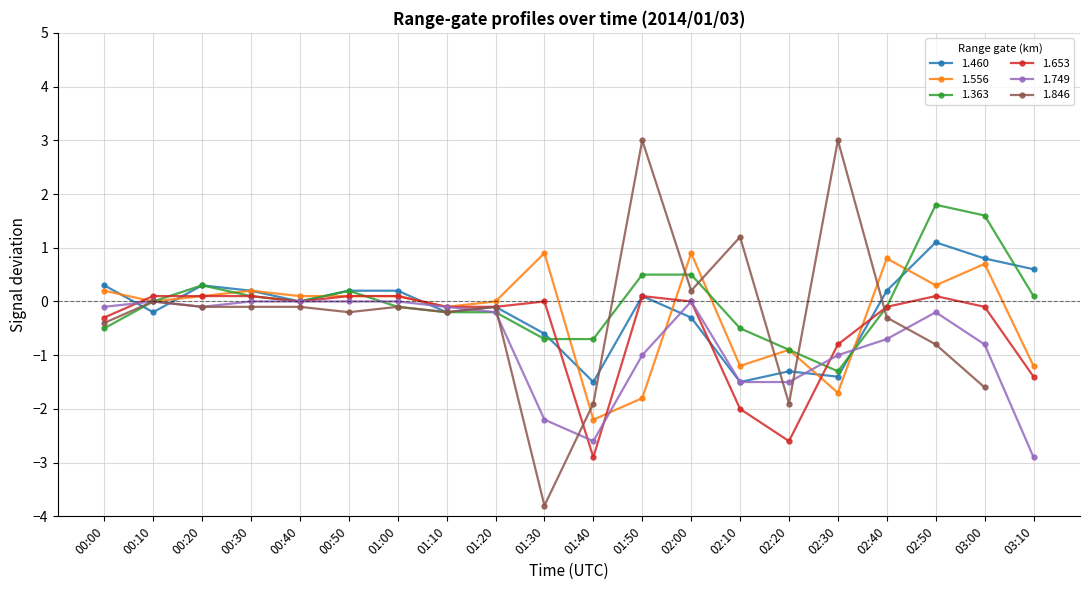

Does the chart display data point markers on the line(s)?

Yes